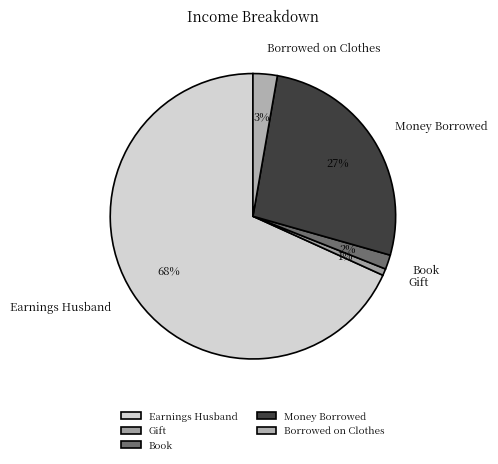

Combined, do Borrowed on Clothes and Book account for over 50%?

No